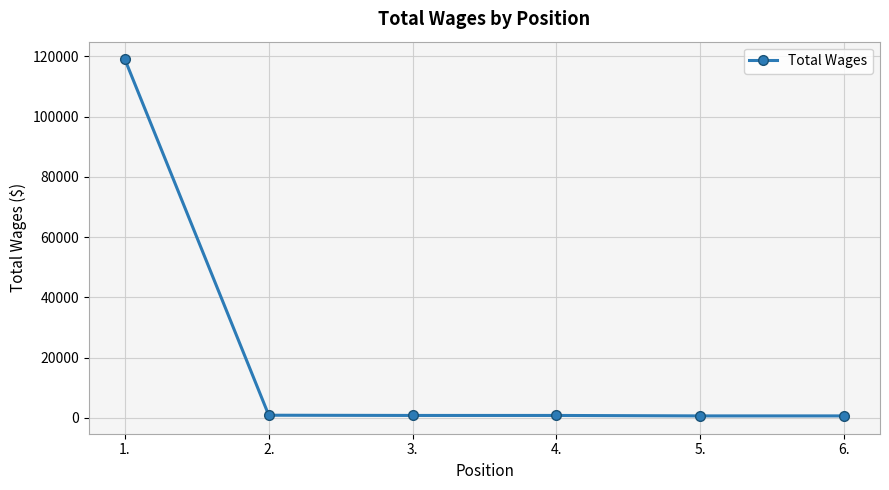

What is the average value?

20483